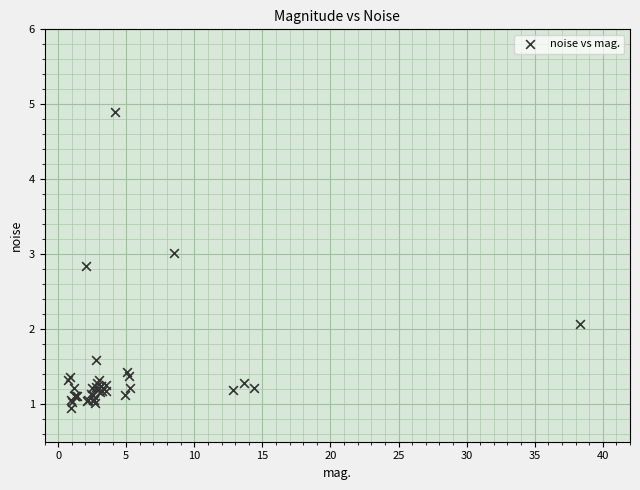

What Y value in the scatter plot is closest to 2?

2.1